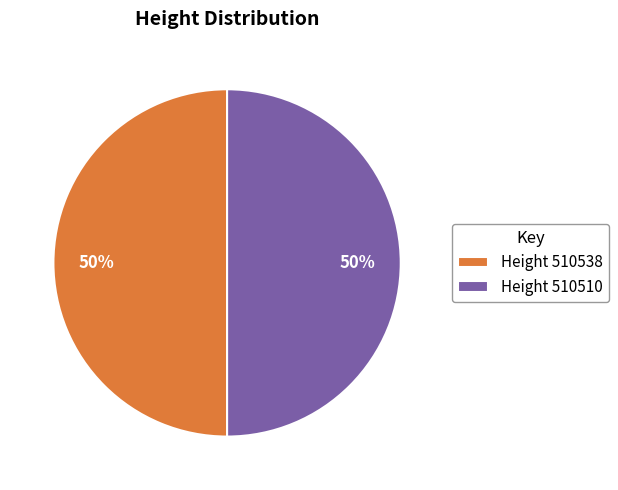

What is the ratio of the value at Height 510510 to the value at Height 510538?

1.0